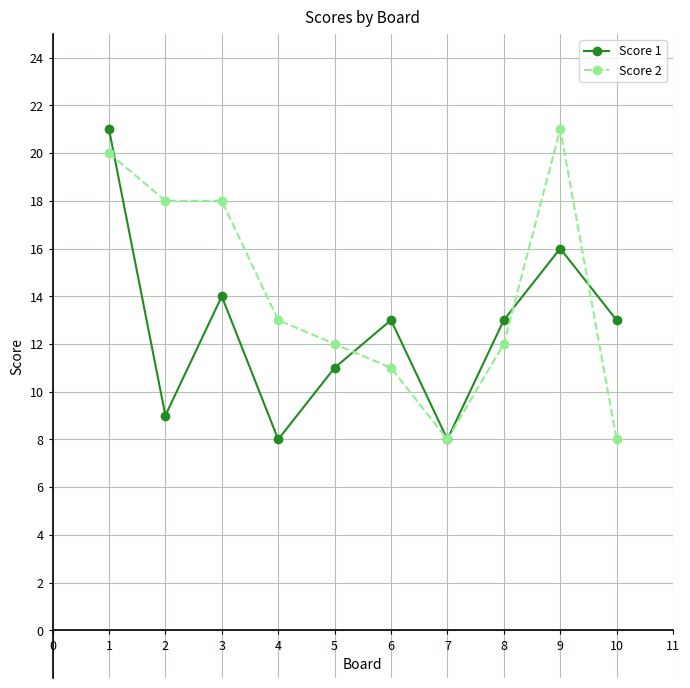

What are all the series names shown in the legend?

Score 1, Score 2